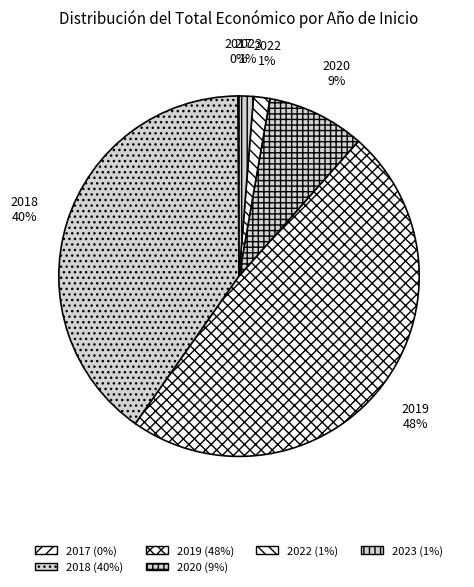

Do 2022 and 2023 together represent more than half of the pie?

No